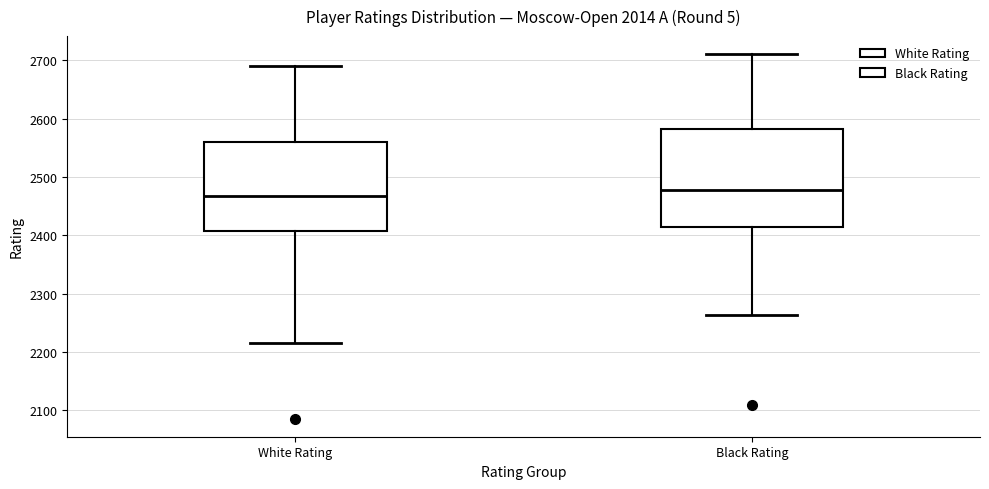

Reading left to right, transcribe this box plot: for each box, give where its median line is, the range the box spans, and where its two whiskers end, as read against the y-axis. The values are not printed on the chart, so give them approximately, as read against the axis.

White Rating: median 2470, box 2410 to 2560, whiskers 2220 to 2690
Black Rating: median 2480, box 2410 to 2580, whiskers 2260 to 2710